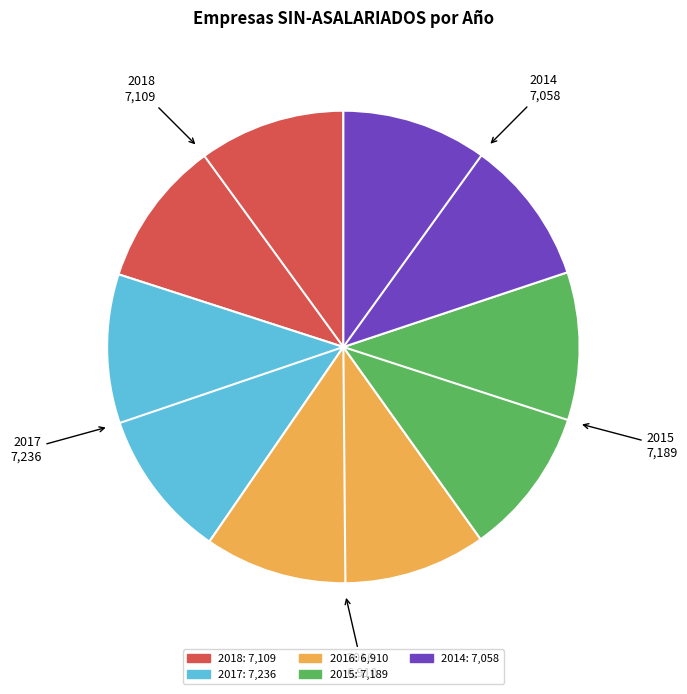

Approximately how many times larger is the value at 2014 compared to 2016?

1.0